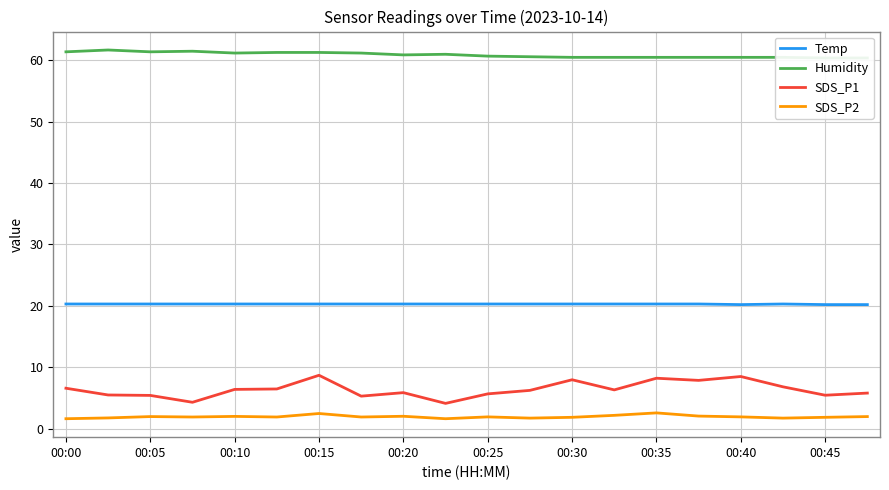

How many lines are shown in the chart?

4